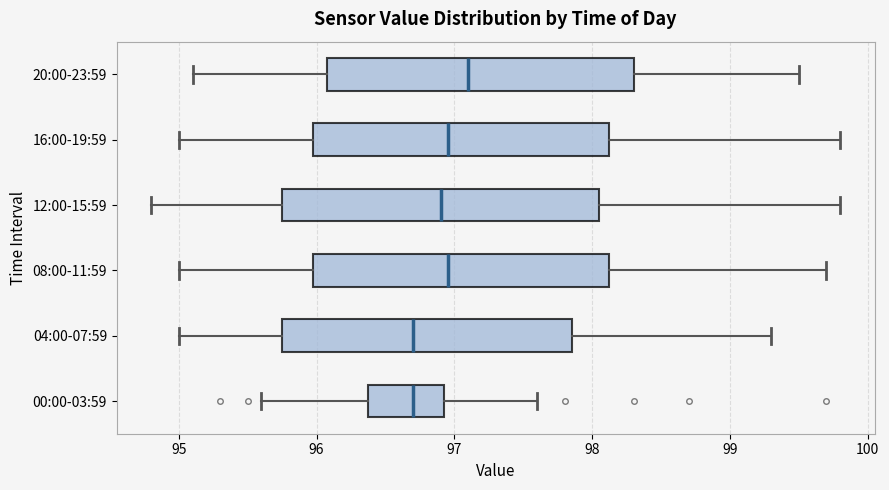

Reading bottom to top, read every box against the x-axis: the position of its median line, the range the box covers, and the ends of its whiskers. The values are not printed on the chart, so give them approximately, as read against the axis.

00:00-03:59: median 96.7, box 96.4 to 96.9, whiskers 95.6 to 97.6
04:00-07:59: median 96.7, box 95.8 to 97.9, whiskers 95.0 to 99.3
08:00-11:59: median 97.0, box 96.0 to 98.1, whiskers 95.0 to 99.7
12:00-15:59: median 96.9, box 95.8 to 98.1, whiskers 94.8 to 99.8
16:00-19:59: median 97.0, box 96.0 to 98.1, whiskers 95.0 to 99.8
20:00-23:59: median 97.1, box 96.1 to 98.3, whiskers 95.1 to 99.5